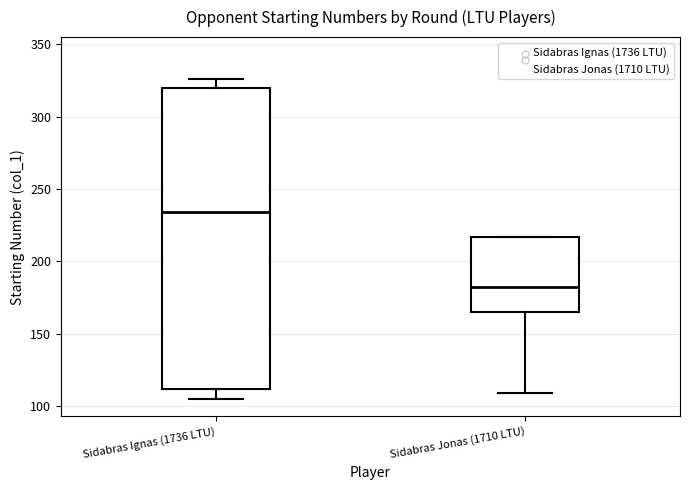

Which box is the tallest, from its lower edge to its upper edge?

Sidabras Ignas (1736 LTU)